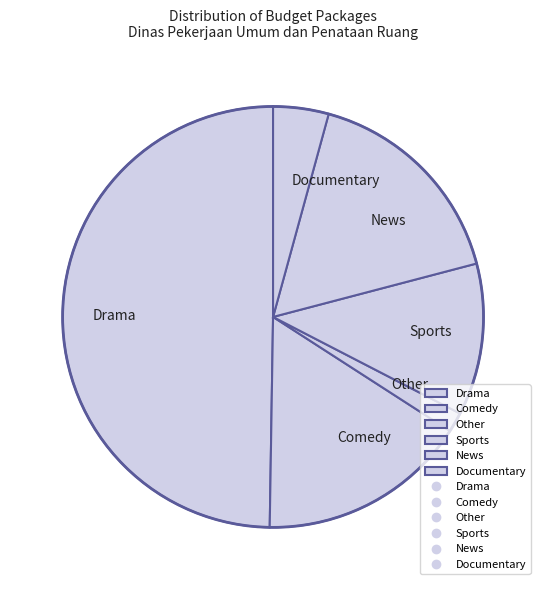

Combined, do Other and Documentary account for over 50%?

No